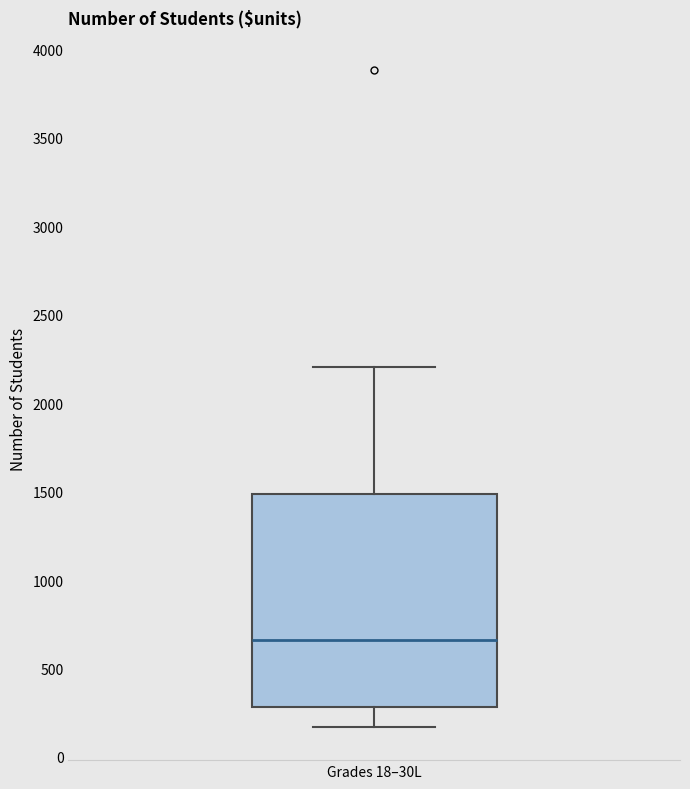

Transcribe this box plot: give where the median line is, the range the box spans, and where the two whiskers end, as read against the y-axis. The values are not printed on the chart, so give them approximately, as read against the axis.

median 650, box 300 to 1500, whiskers 150 to 2200